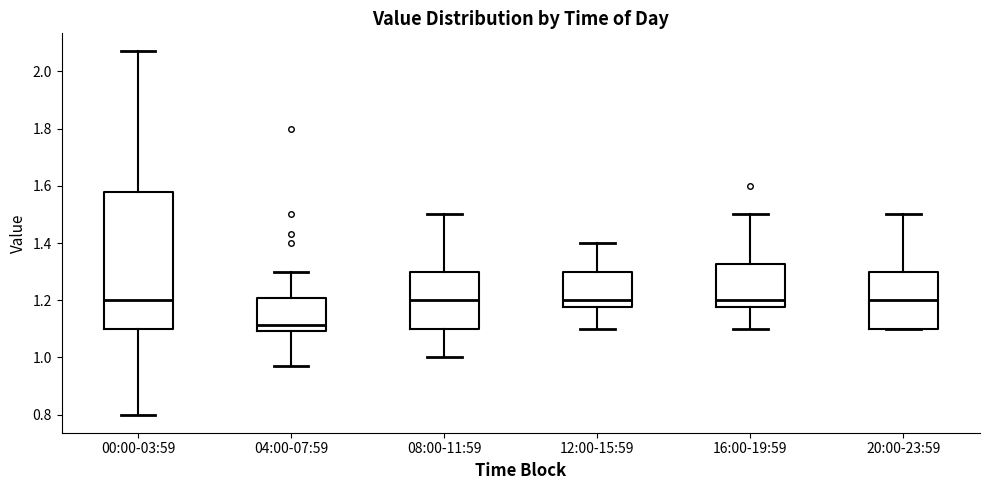

Which box has the lowest median line?

04:00-07:59